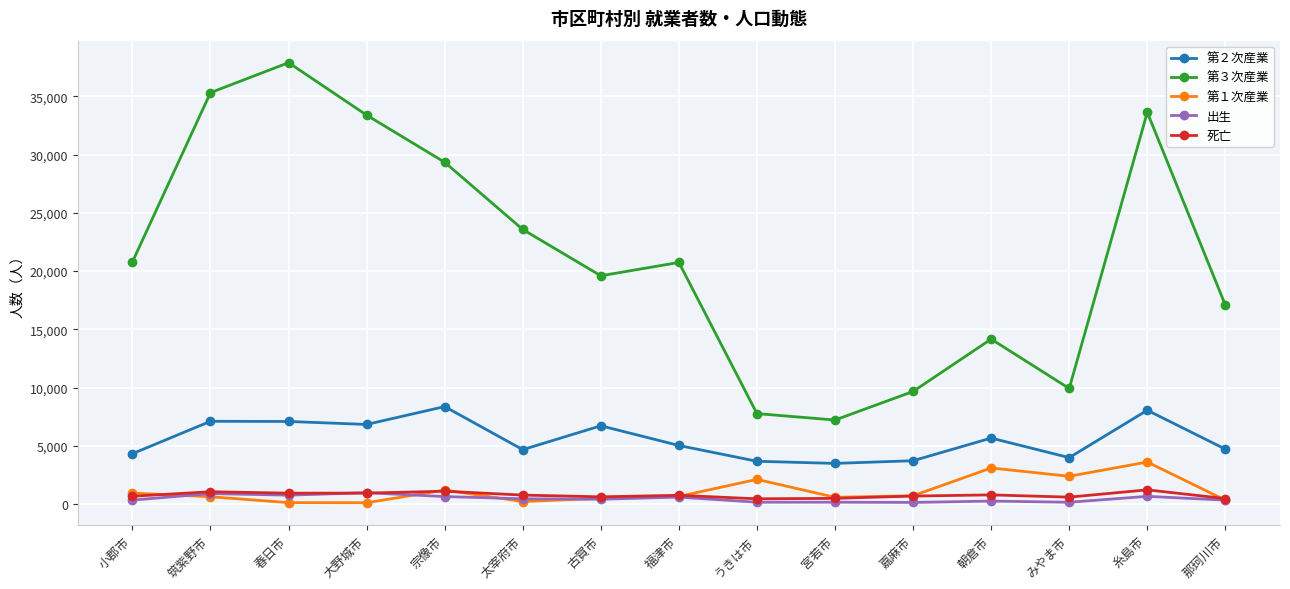

What is the approximate value of 死亡 at 宗像市?

1109